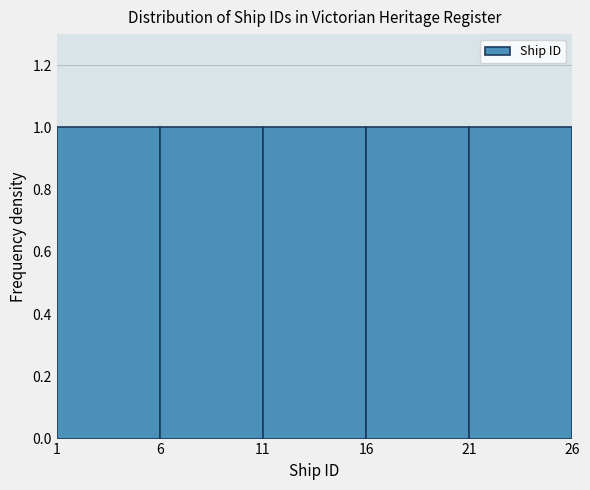

Reading left to right, list every bar in this chart as the range it spans on the x-axis followed by its height. The values are not printed on the chart, so give them approximately, as read against the axis.

1 to 6: 1
6 to 11: 1
11 to 16: 1
16 to 21: 1
21 to 26: 1